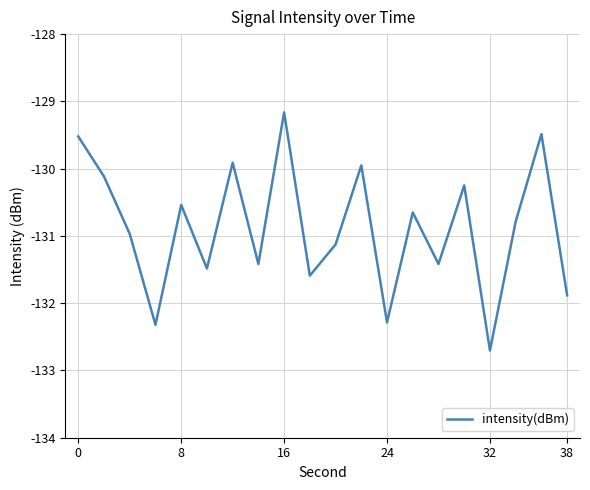

What is the greatest value displayed?

-129.2